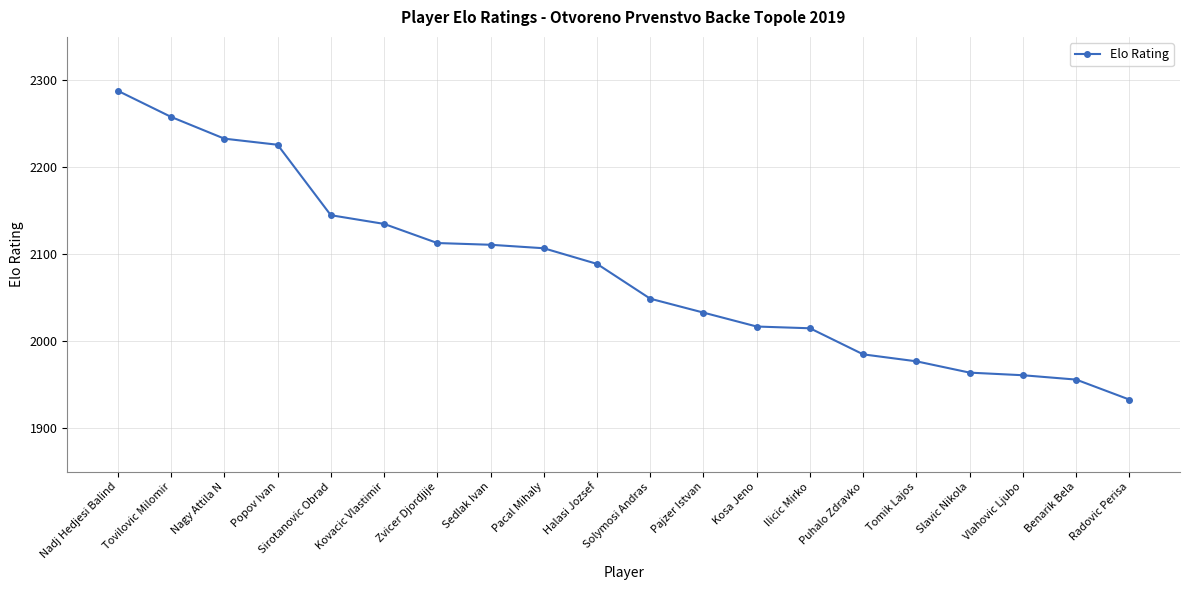

What is the minimum value shown in the chart?

1933